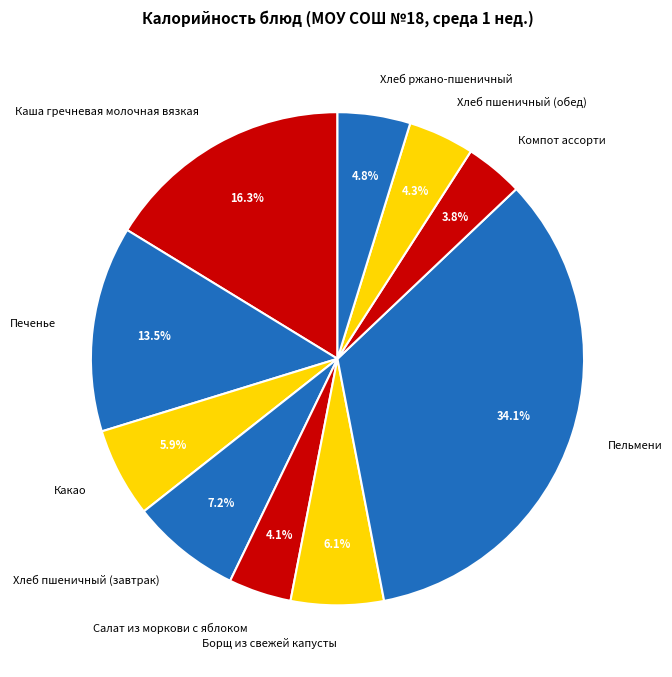

True or false: Хлеб пшеничный (завтрак) accounts for 7% of the total.

True